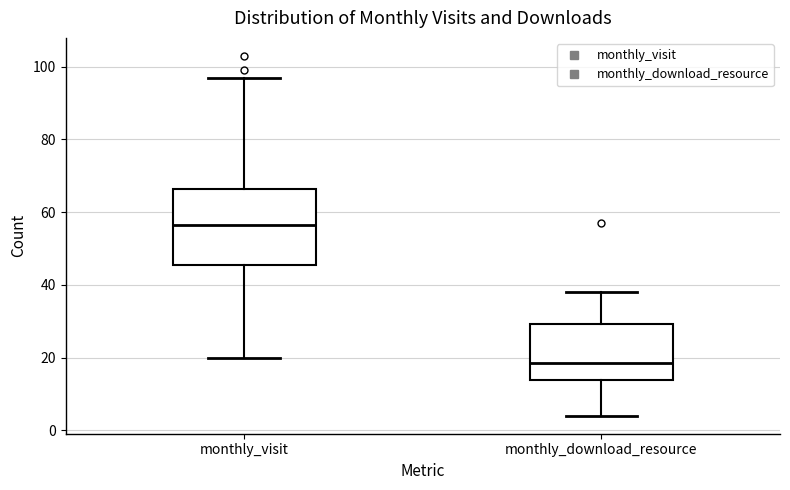

Where does the upper whisker of the box for monthly_download_resource end on the y-axis? The values are not printed on the chart, so give them approximately, as read against the axis.

38